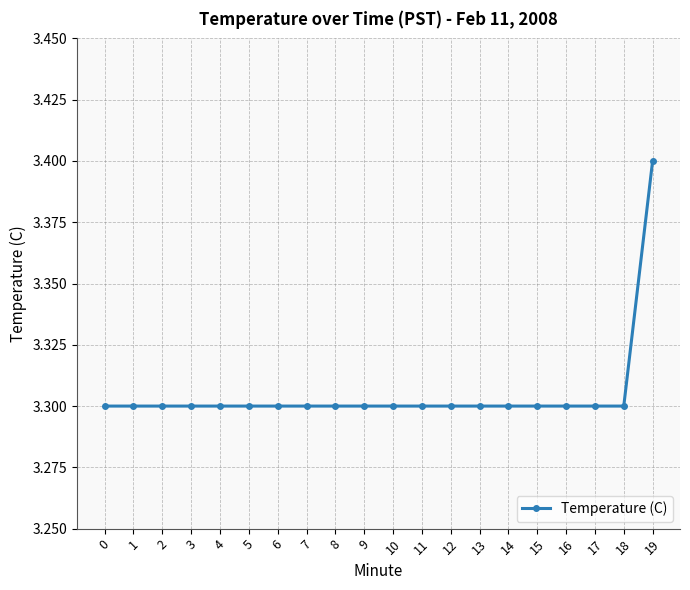

The chart shows a value of 4.5 at 4. True or false?

False